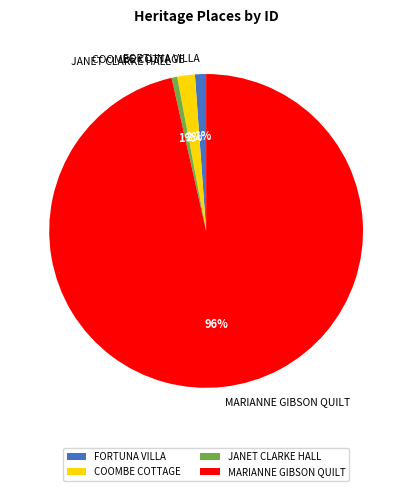

How many segments does this pie chart have?

4